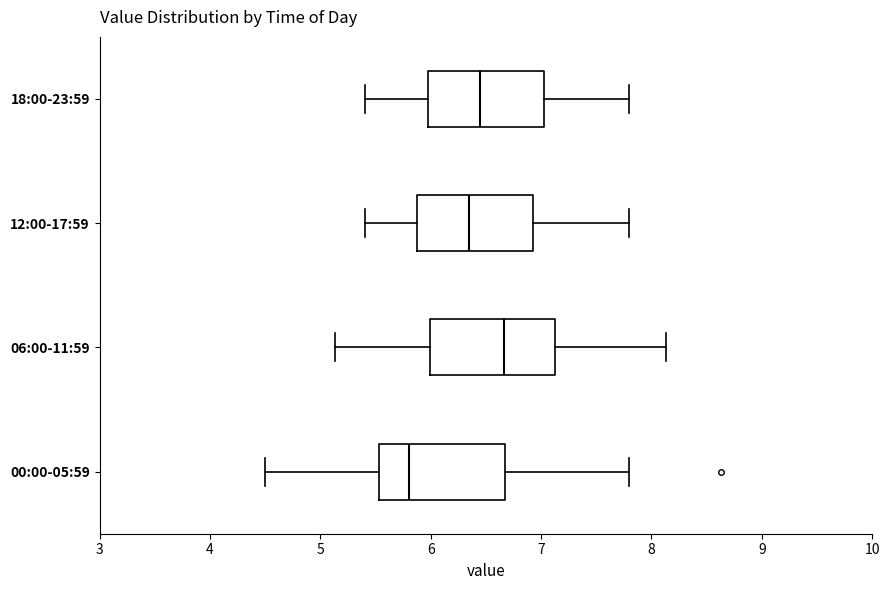

Reading bottom to top, read every box against the x-axis: the position of its median line, the range the box covers, and the ends of its whiskers. The values are not printed on the chart, so give them approximately, as read against the axis.

00:00-05:59: median 5.8, box 5.5 to 6.7, whiskers 4.5 to 7.8
06:00-11:59: median 6.7, box 6.0 to 7.1, whiskers 5.1 to 8.1
12:00-17:59: median 6.4, box 5.9 to 6.9, whiskers 5.4 to 7.8
18:00-23:59: median 6.5, box 6.0 to 7.0, whiskers 5.4 to 7.8